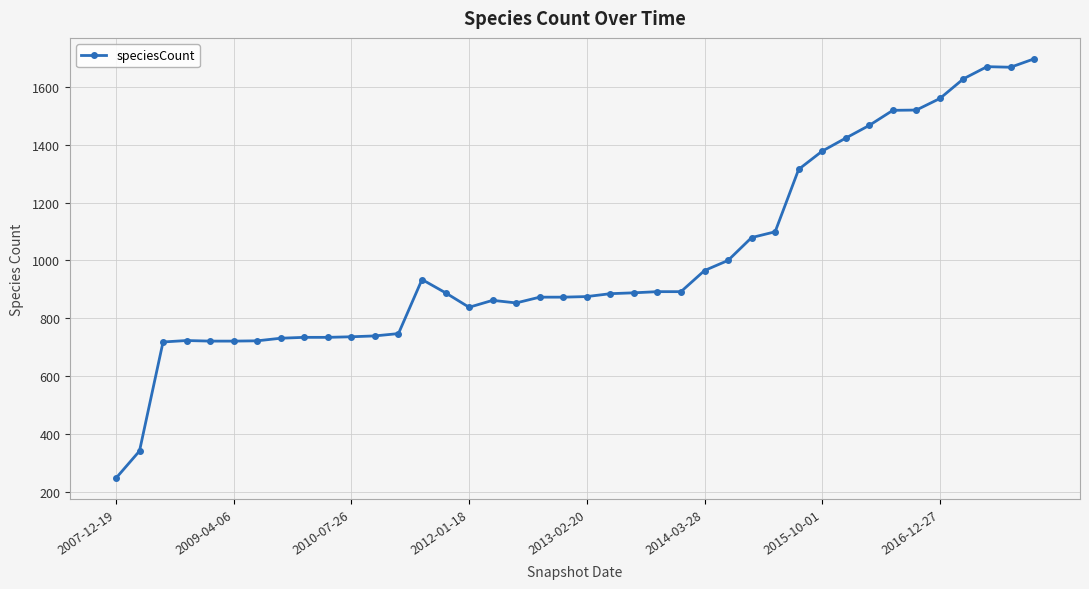

What is the difference between the maximum and minimum values?

1450